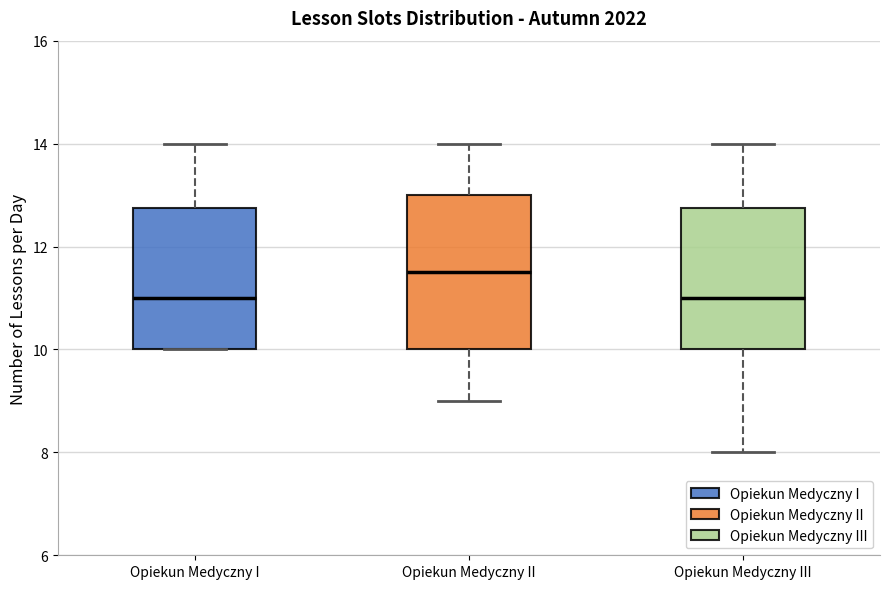

Reading left to right, transcribe this box plot: for each box, give where its median line is, the range the box spans, and where its two whiskers end, as read against the y-axis. The values are not printed on the chart, so give them approximately, as read against the axis.

Opiekun Medyczny I: median 11.0, box 10.0 to 12.8, whiskers 10.0 to 14.0
Opiekun Medyczny II: median 11.6, box 10.0 to 13.0, whiskers 9.0 to 14.0
Opiekun Medyczny III: median 11.0, box 10.0 to 12.8, whiskers 8.0 to 14.0